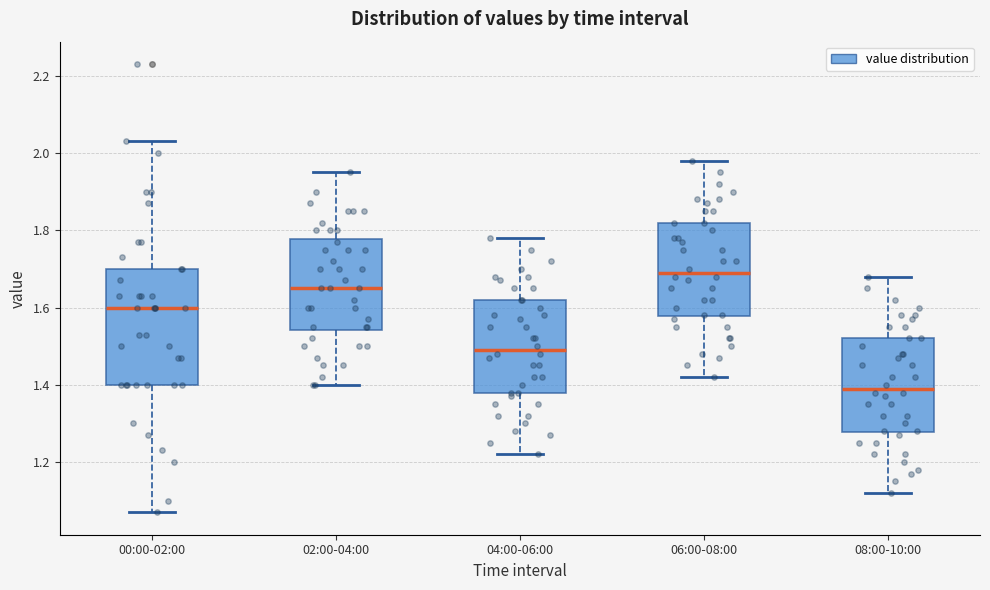

Reading left to right, transcribe this box plot: for each box, give where its median line is, the range the box spans, and where its two whiskers end, as read against the y-axis. The values are not printed on the chart, so give them approximately, as read against the axis.

00:00-02:00: median 1.60, box 1.40 to 1.70, whiskers 1.08 to 2.04
02:00-04:00: median 1.66, box 1.54 to 1.78, whiskers 1.40 to 1.96
04:00-06:00: median 1.50, box 1.38 to 1.62, whiskers 1.22 to 1.78
06:00-08:00: median 1.70, box 1.58 to 1.82, whiskers 1.42 to 1.98
08:00-10:00: median 1.40, box 1.28 to 1.52, whiskers 1.12 to 1.68